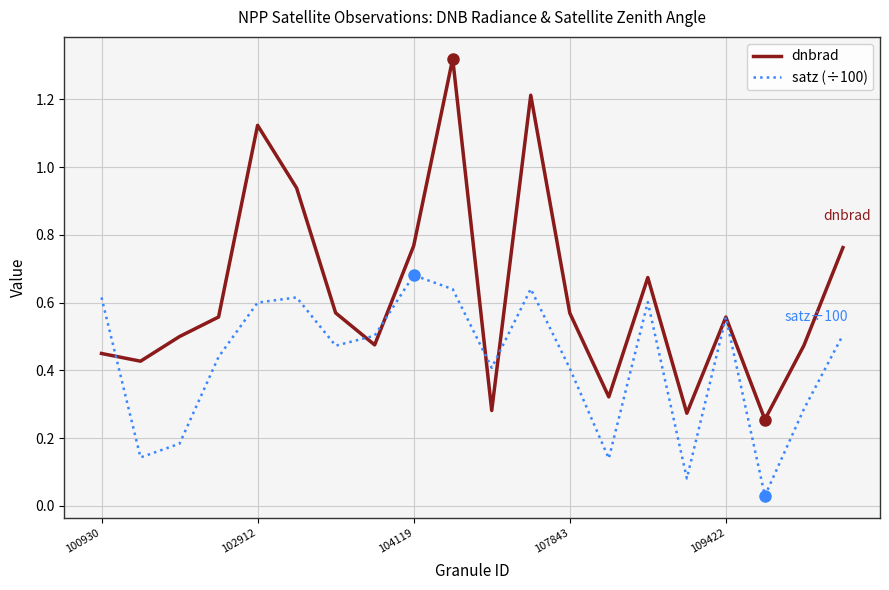

Which series has the largest range (max minus min)?

dnbrad